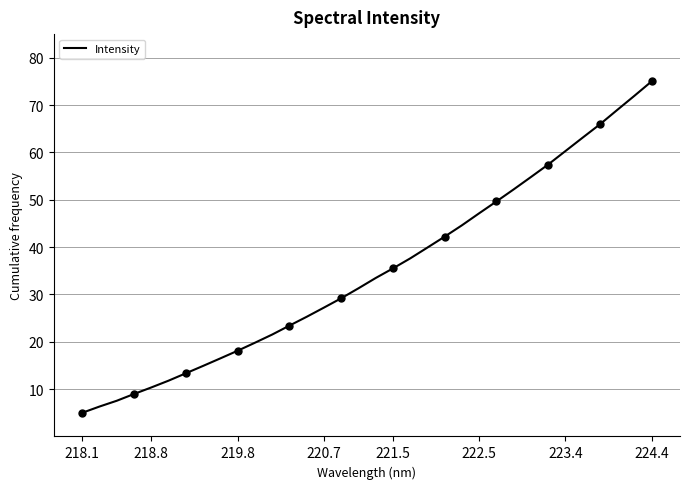

What is the maximum value for Intensity?

75.0